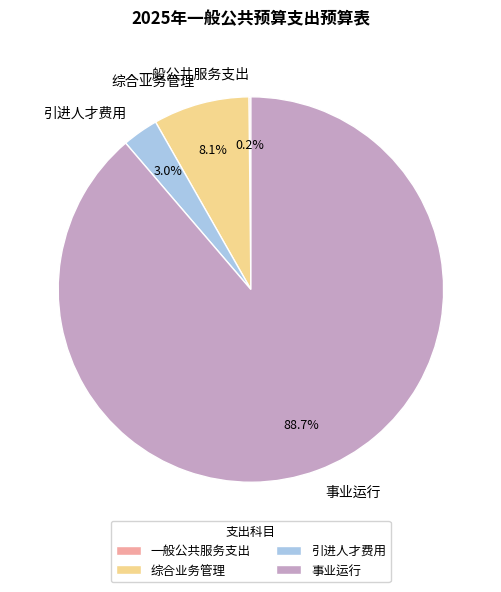

What is the largest slice in the pie chart?

事业运行